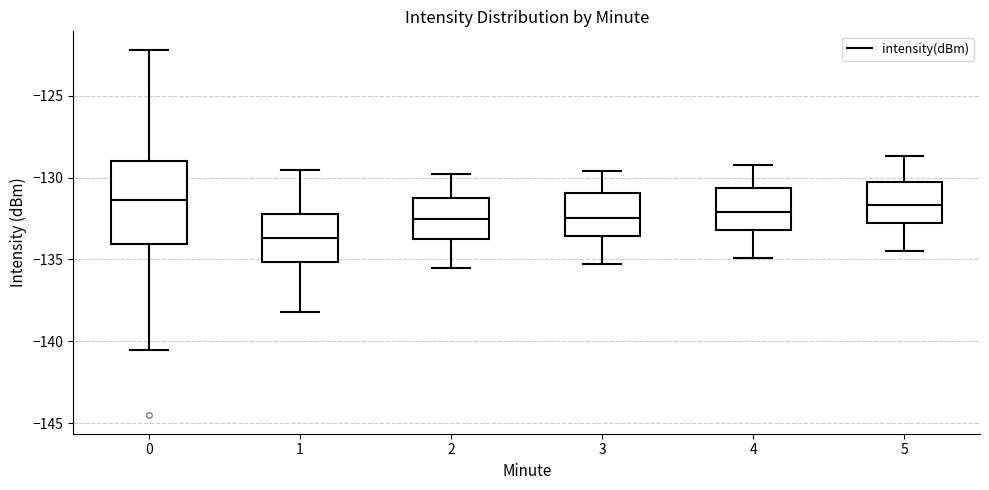

Where does the lower whisker of the box at x = 3 end on the y-axis? The values are not printed on the chart, so give them approximately, as read against the axis.

-135.5